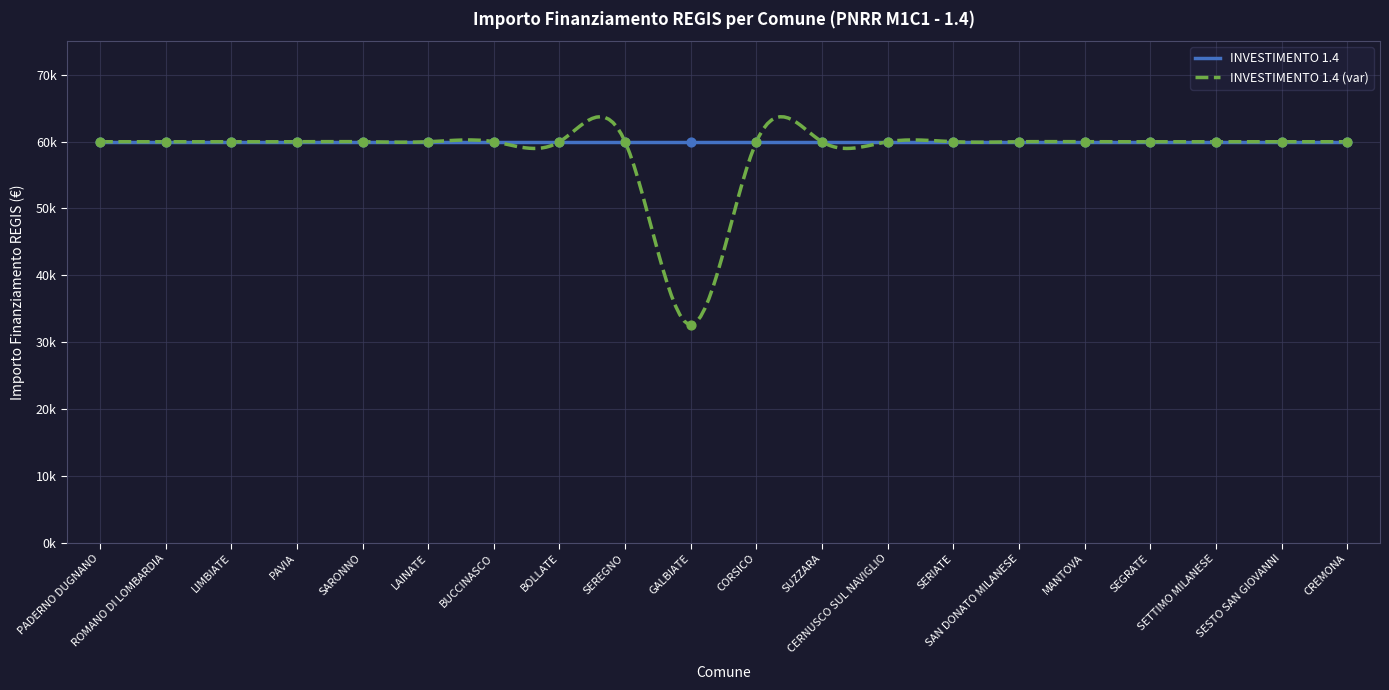

Which has a higher value, SAN DONATO MILANESE or SEGRATE?

SAN DONATO MILANESE